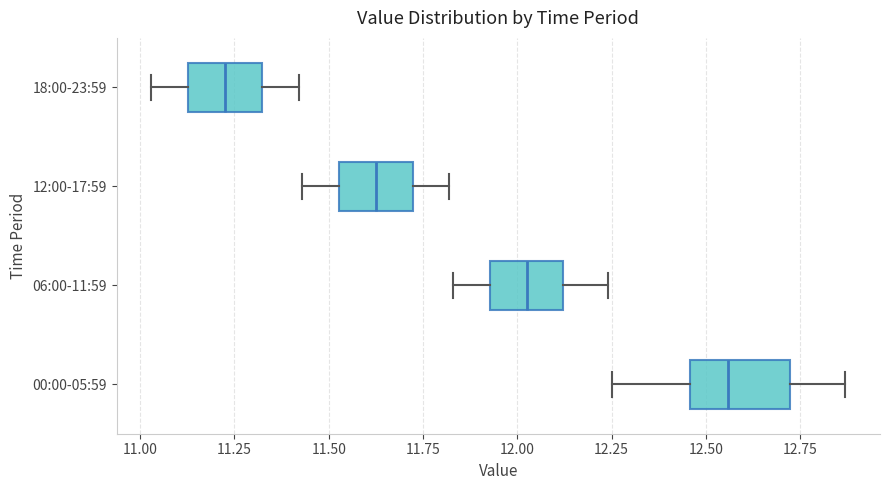

Reading bottom to top, read every box against the x-axis: the position of its median line, the range the box covers, and the ends of its whiskers. The values are not printed on the chart, so give them approximately, as read against the axis.

00:00-05:59: median 12.55, box 12.45 to 12.70, whiskers 12.25 to 12.85
06:00-11:59: median 12.05, box 11.95 to 12.10, whiskers 11.85 to 12.25
12:00-17:59: median 11.65, box 11.55 to 11.70, whiskers 11.45 to 11.80
18:00-23:59: median 11.25, box 11.15 to 11.30, whiskers 11.05 to 11.40